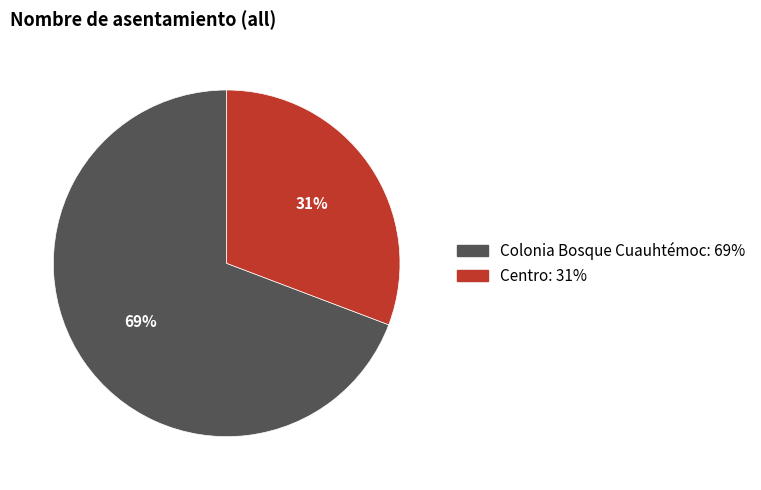

To the nearest percent, what is the difference between the largest and smallest slice percentages?

38%